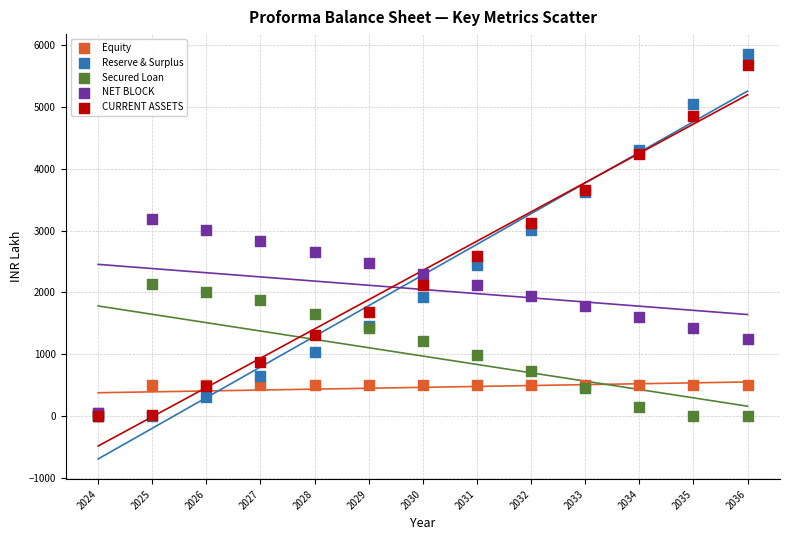

Which series has the largest Y range (max minus min)?

Reserve & Surplus